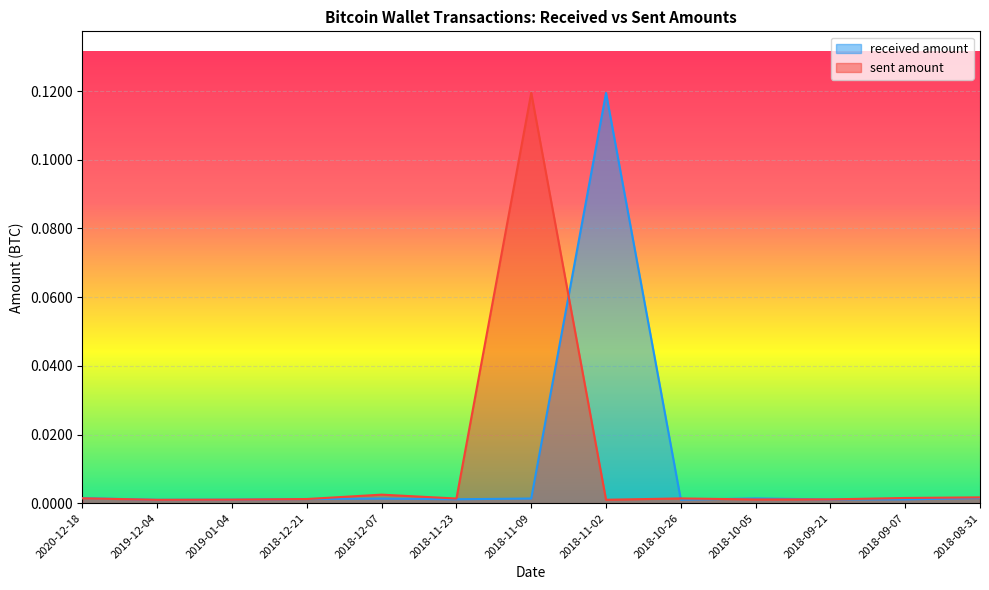

What is the greatest value displayed?

0.1